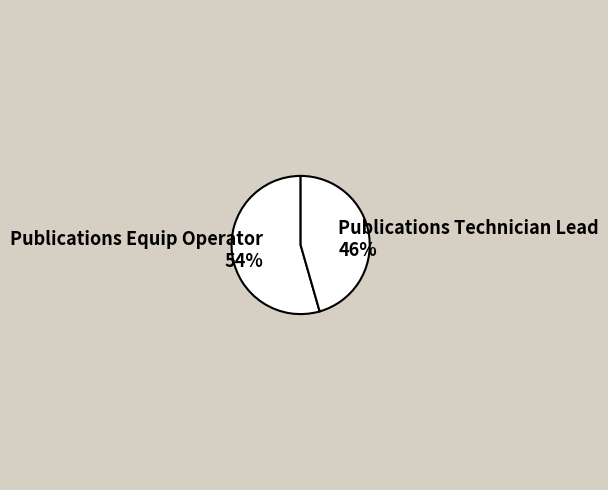

Rank the categories by value from highest to lowest.

Publications Equip Operator, Publications Technician Lead